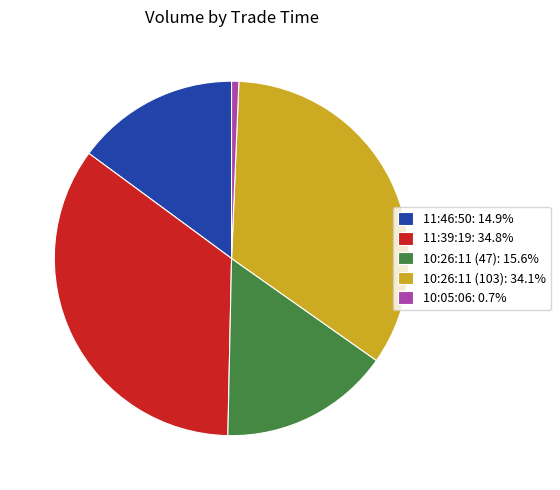

Is the sum of 10:26:11 (103): 34.1% and 10:05:06: 0.7% greater than half?

No